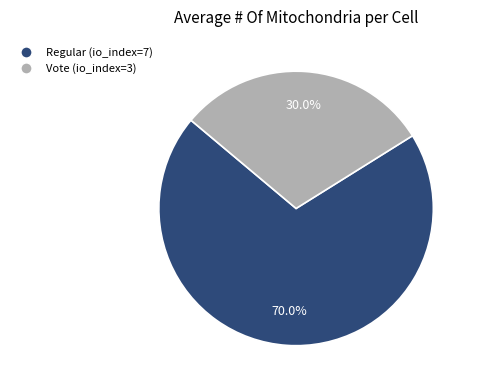

How many slices are in this pie chart?

2